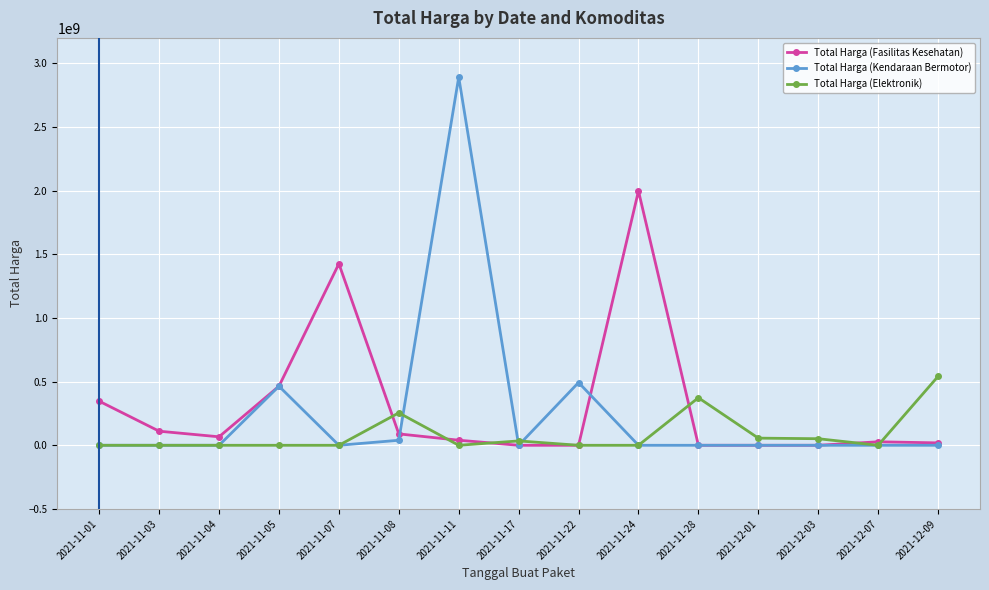

What is the difference between the maximum and minimum values in the Total Harga (Kendaraan Bermotor) series?

2892122000